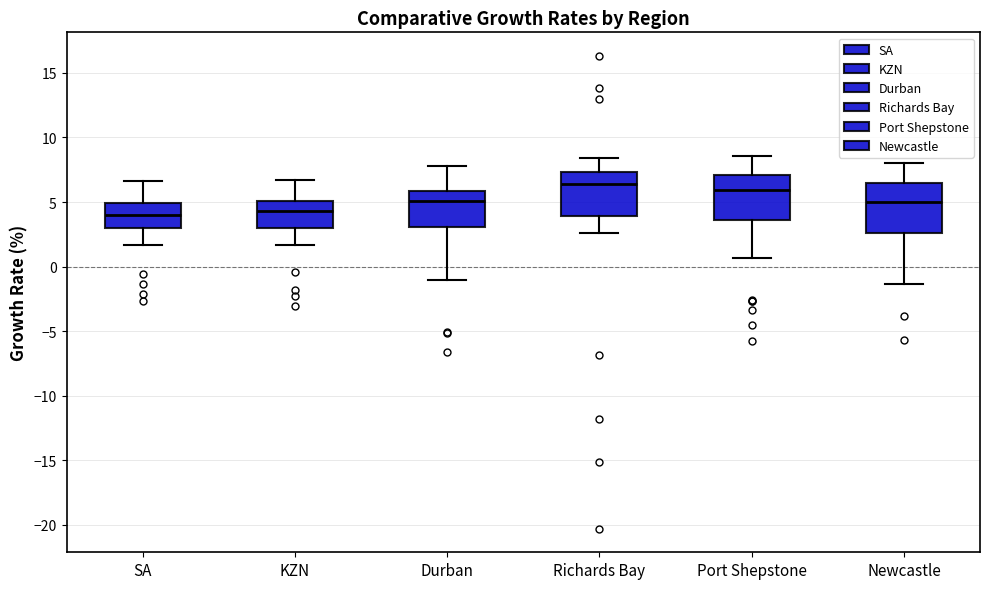

Reading left to right, transcribe this box plot: for each box, give where its median line is, the range the box spans, and where its two whiskers end, as read against the y-axis. The values are not printed on the chart, so give them approximately, as read against the axis.

SA: median 4.0, box 3.0 to 5.0, whiskers 1.5 to 6.5
KZN: median 4.5, box 3.0 to 5.0, whiskers 1.5 to 6.5
Durban: median 5.0, box 3.0 to 6.0, whiskers -1.0 to 8.0
Richards Bay: median 6.5, box 4.0 to 7.5, whiskers 2.5 to 8.5
Port Shepstone: median 6.0, box 3.5 to 7.0, whiskers 0.5 to 8.5
Newcastle: median 5.0, box 2.5 to 6.5, whiskers -1.5 to 8.0